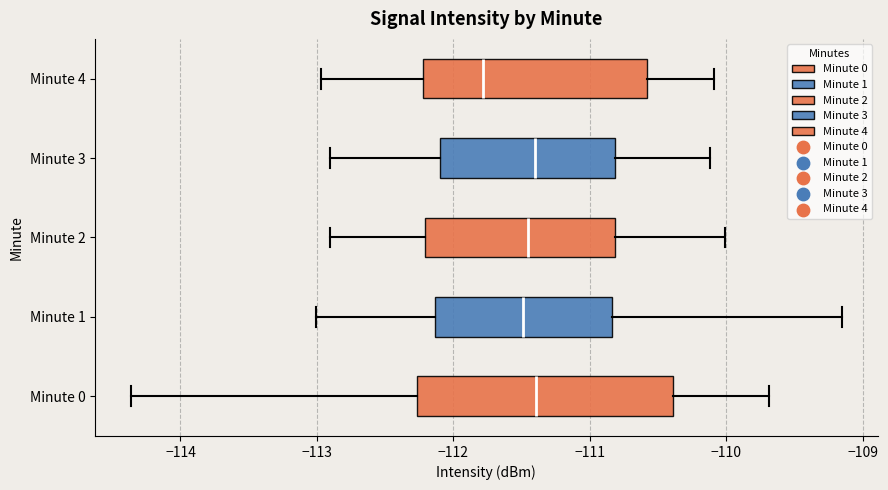

Reading bottom to top, transcribe this box plot: for each box, give where its median line is, the range the box spans, and where its two whiskers end, as read against the x-axis. The values are not printed on the chart, so give them approximately, as read against the axis.

Minute 0: median -111.4, box -112.3 to -110.4, whiskers -114.4 to -109.7
Minute 1: median -111.5, box -112.1 to -110.8, whiskers -113.0 to -109.2
Minute 2: median -111.5, box -112.2 to -110.8, whiskers -112.9 to -110.0
Minute 3: median -111.4, box -112.1 to -110.8, whiskers -112.9 to -110.1
Minute 4: median -111.8, box -112.2 to -110.6, whiskers -113.0 to -110.1